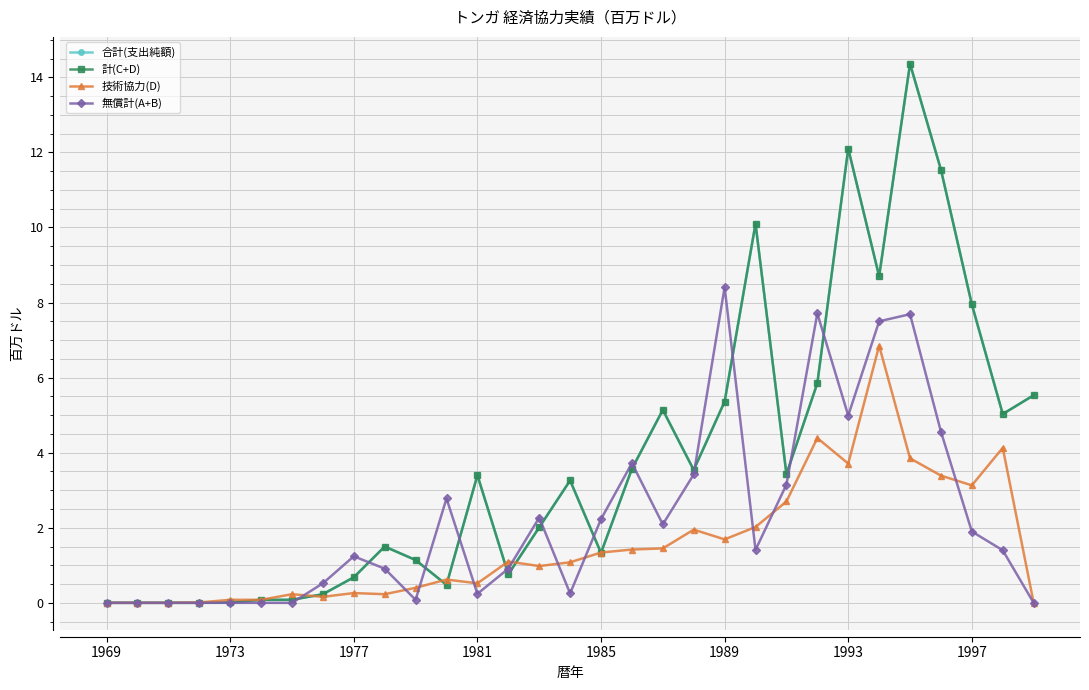

Is this an area chart (filled region under the line)?

No